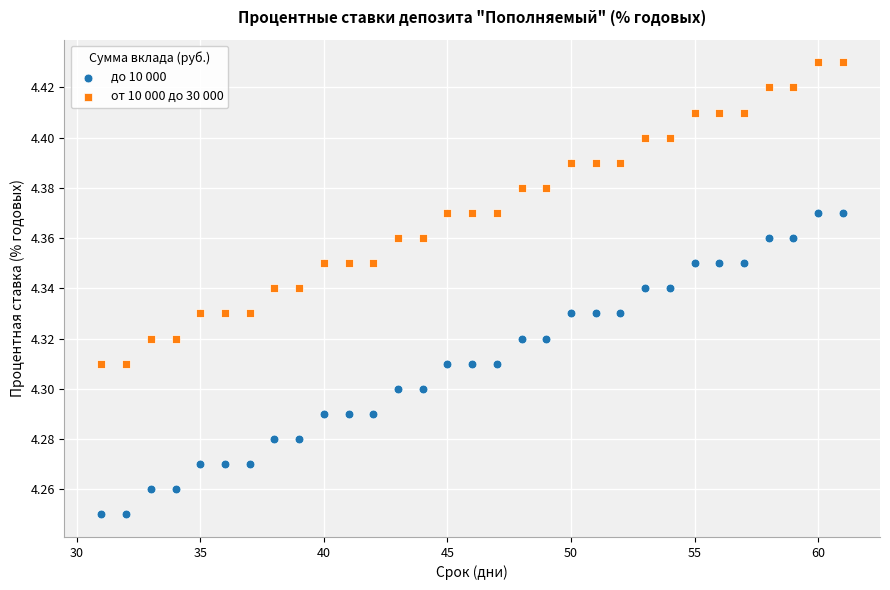

Which series reaches the maximum Y coordinate?

от 10 000 до 30 000